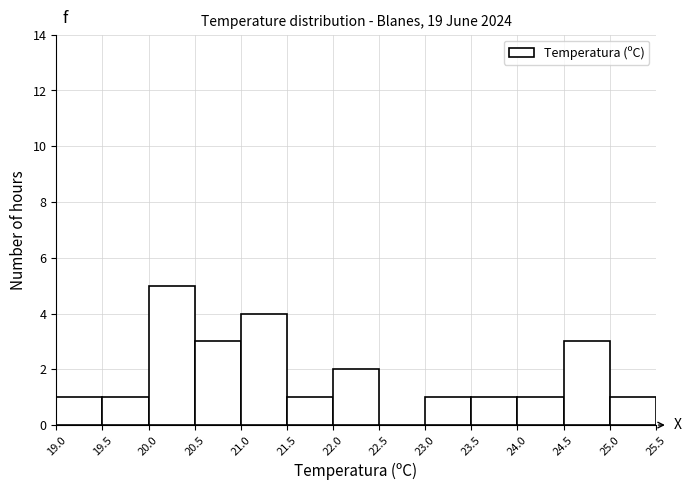

Which range on the x-axis has the tallest bar?

20.0 to 20.5